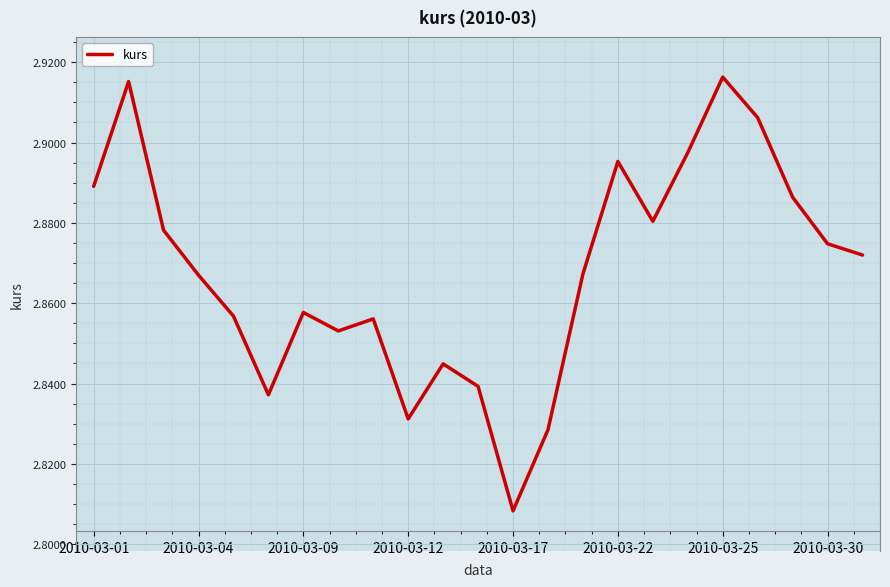

What is the difference between the maximum and minimum values?

0.1